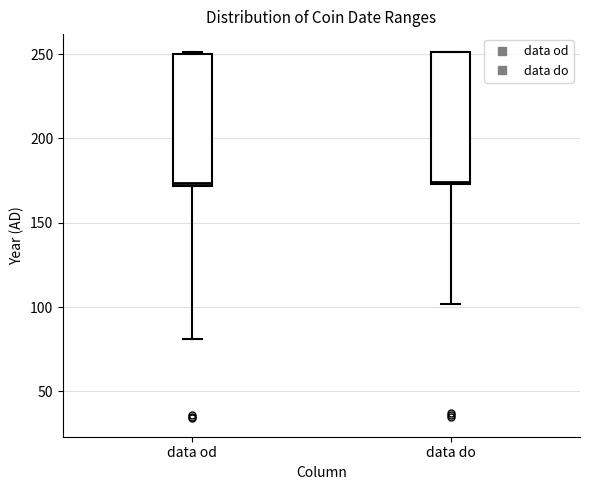

Reading left to right, transcribe this box plot: for each box, give where its median line is, the range the box spans, and where its two whiskers end, as read against the y-axis. The values are not printed on the chart, so give them approximately, as read against the axis.

data od: median 175, box 170 to 250, whiskers 80 to 250
data do: median 175, box 175 to 250, whiskers 100 to 250